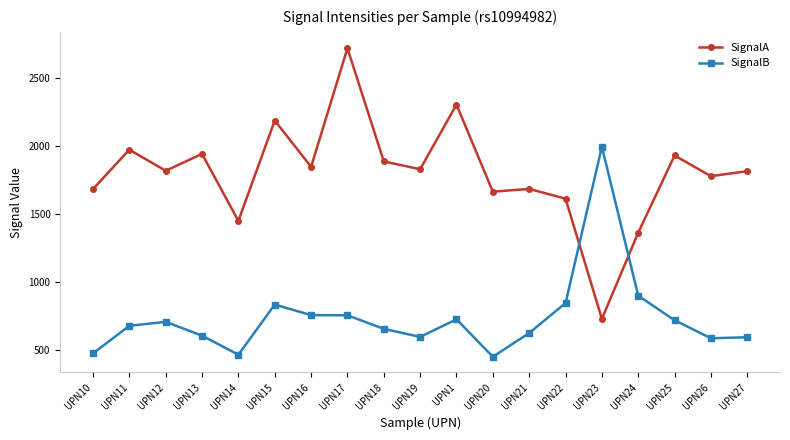

What is the maximum value shown in the chart?

2722.8